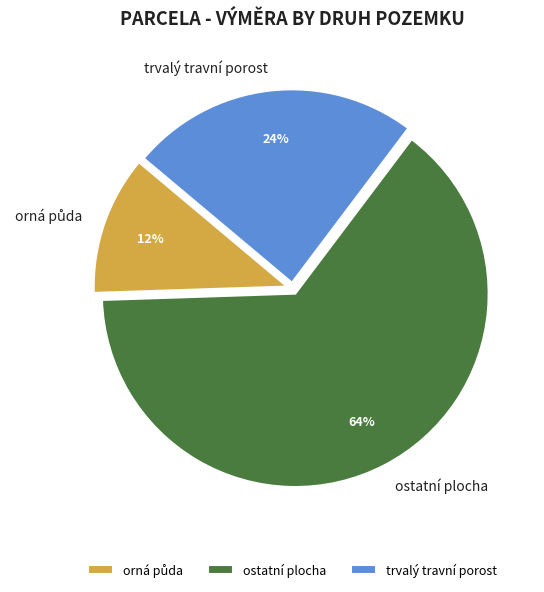

Is the sum of trvalý travní porost and ostatní plocha greater than half?

Yes